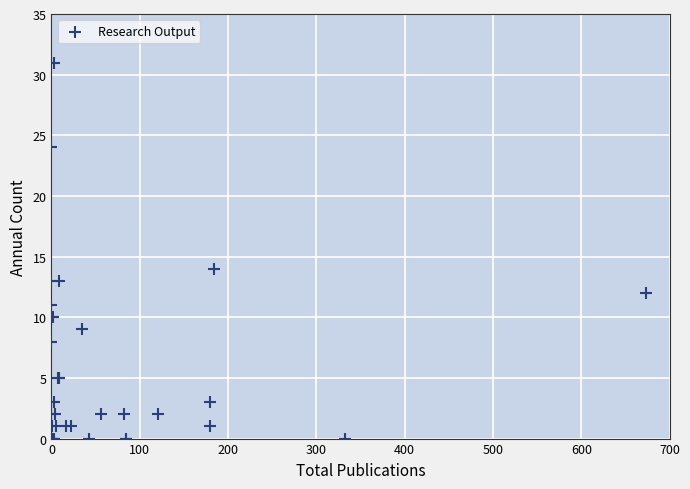

What Y value in the scatter plot is closest to 15?

14